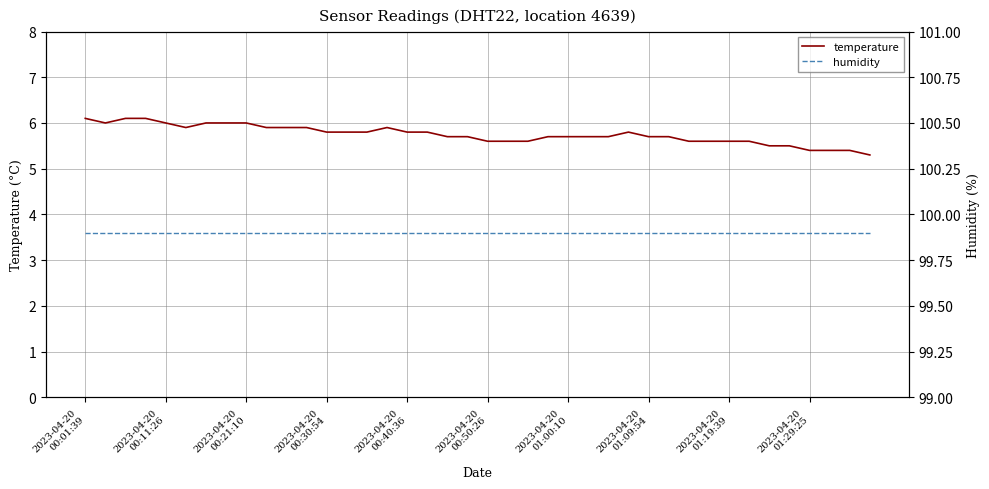

What is the minimum value for temperature?

5.3